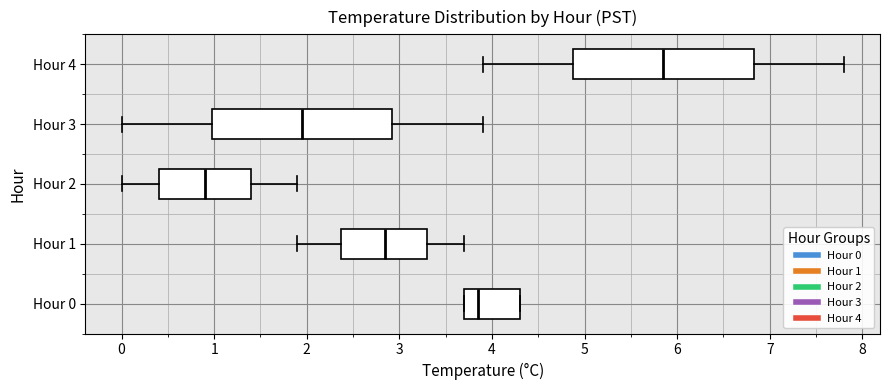

Which box's median line is the furthest to the right?

Hour 4